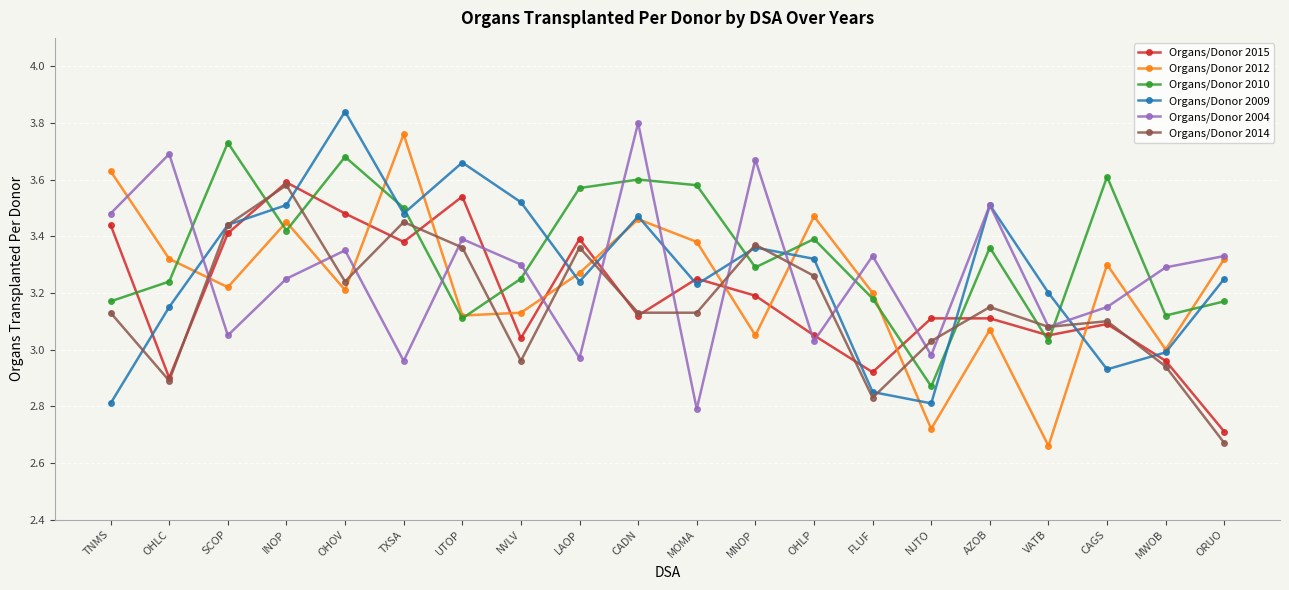

Which series changed the most between FLUF and MWOB?

Organs/Donor 2012